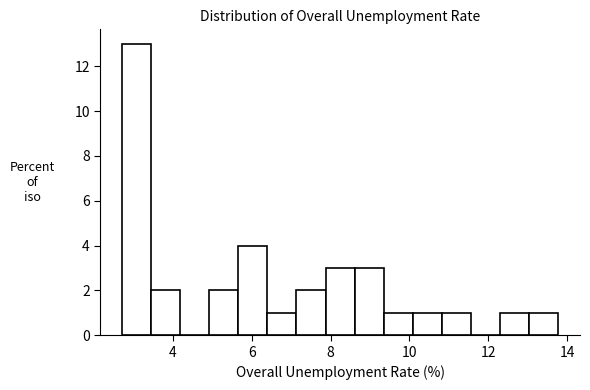

Around what value on the x-axis is the tallest bar? Give the approximate position of its centre, as read against the axis.

3.0